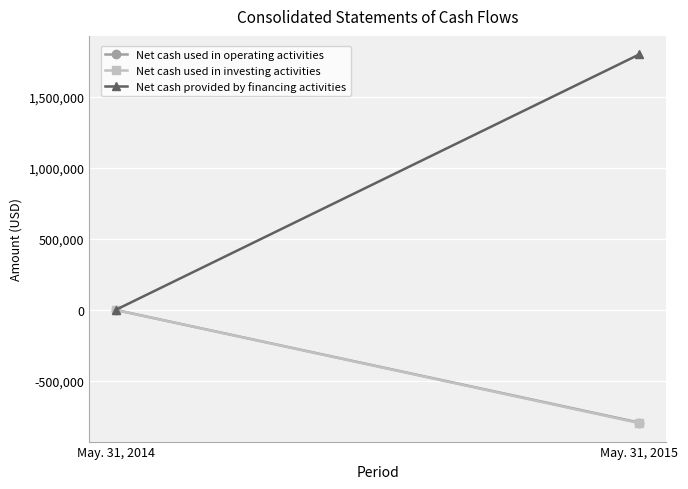

What is the difference between the maximum and minimum values in the Net cash provided by financing activities series?

1800000